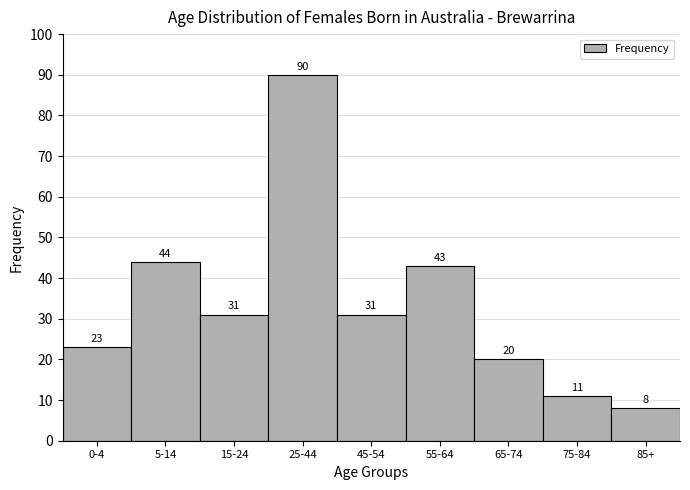

Reading right to left, extract all data points from this chart.

8	11	20	43	31	90	31	44	23